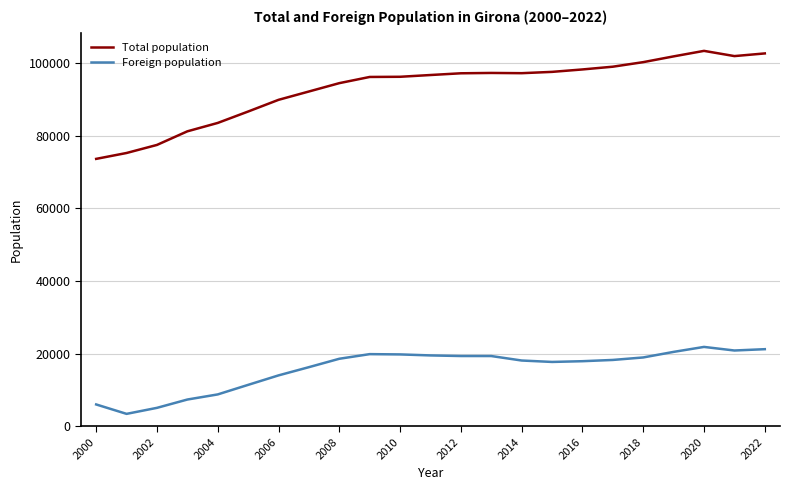

List the series in order of their overall mean, lowest first.

Foreign population, Total population